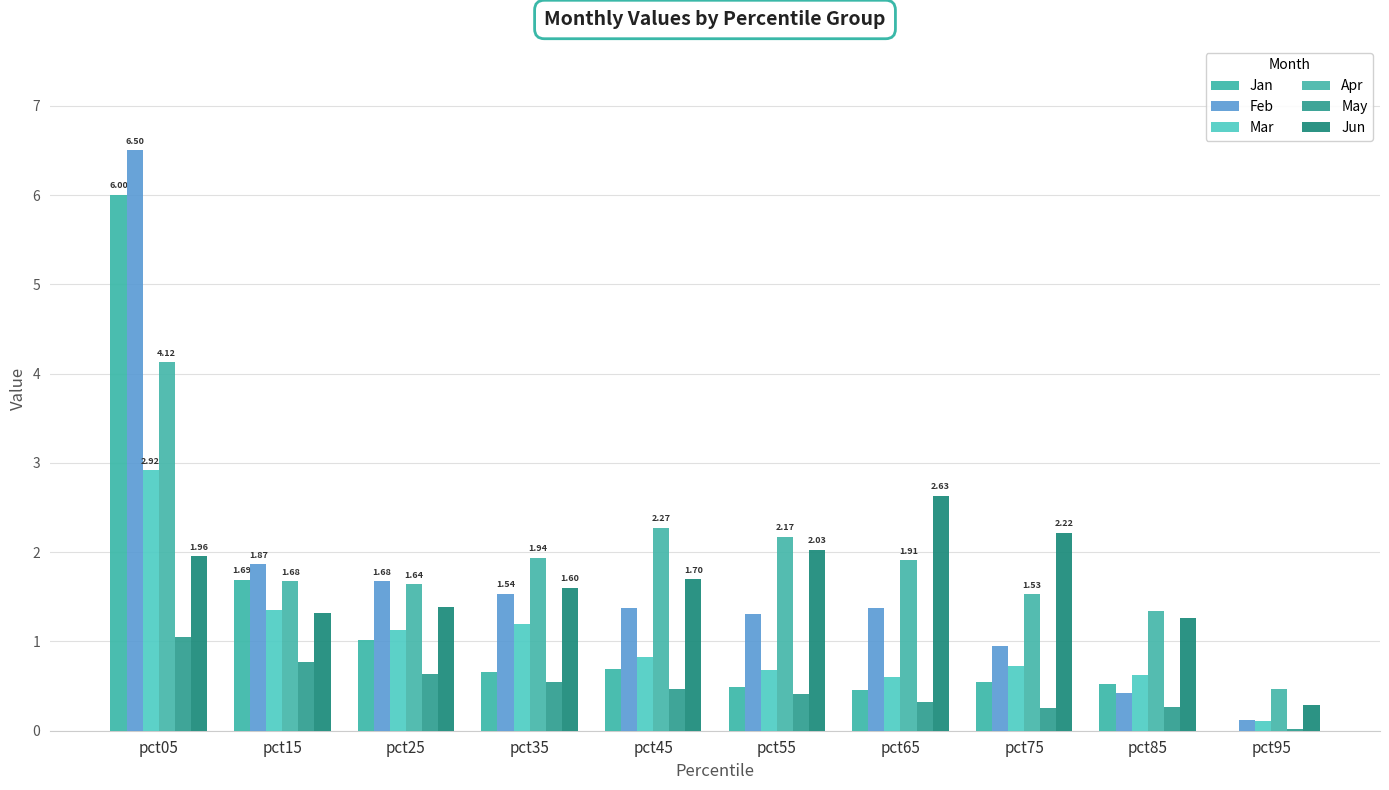

Where is Mar nearest to the value 1?

pct25